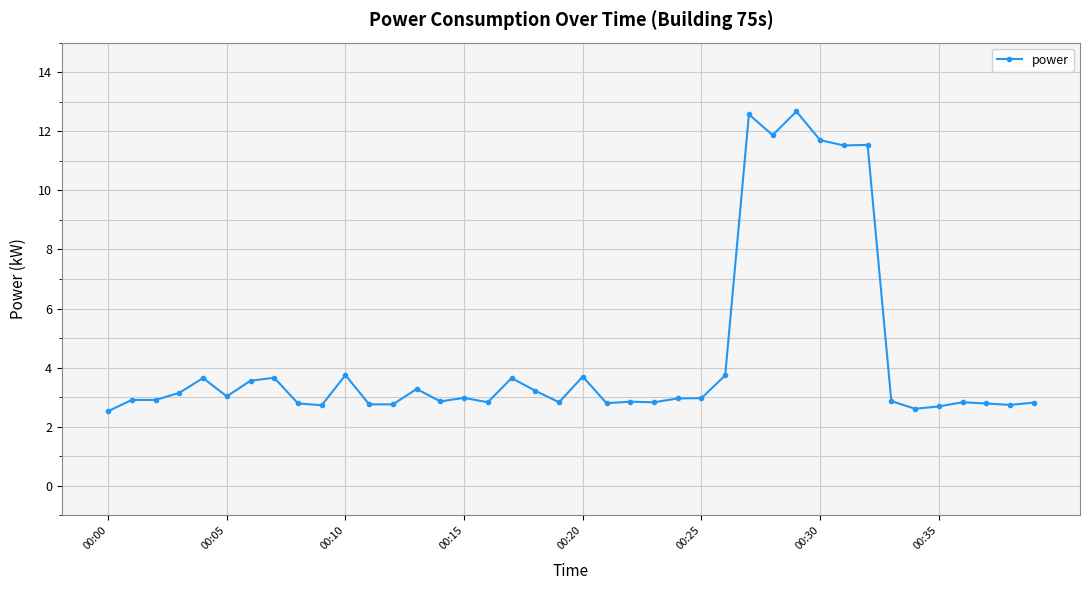

What is the value of the 38th point from the left?

2.8